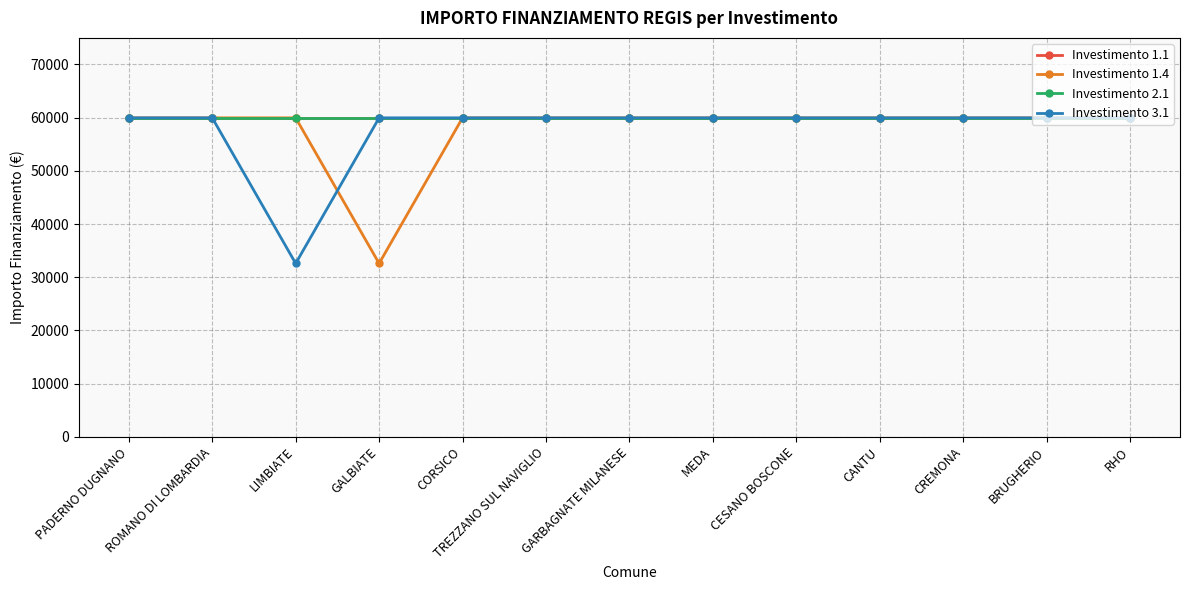

True or false: Investimento 1.4 has a value of 34357 at TREZZANO SUL NAVIGLIO.

False